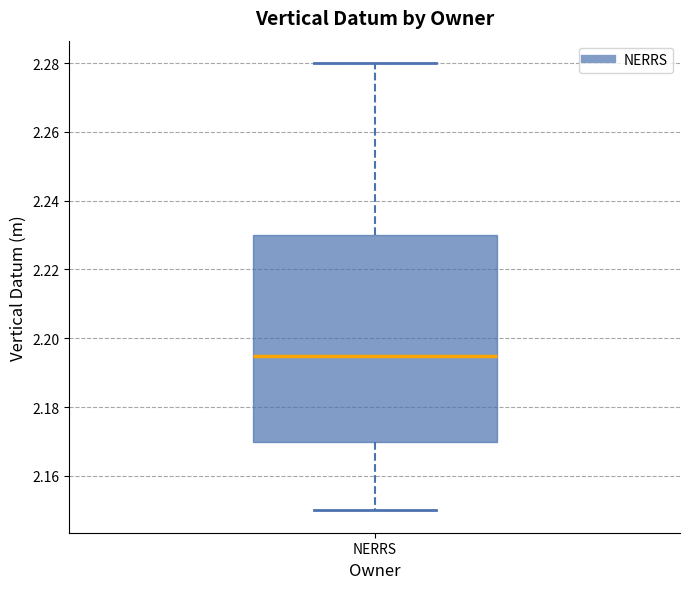

Where is the lower edge of the box for NERRS on the y-axis? The values are not printed on the chart, so give them approximately, as read against the axis.

2.170